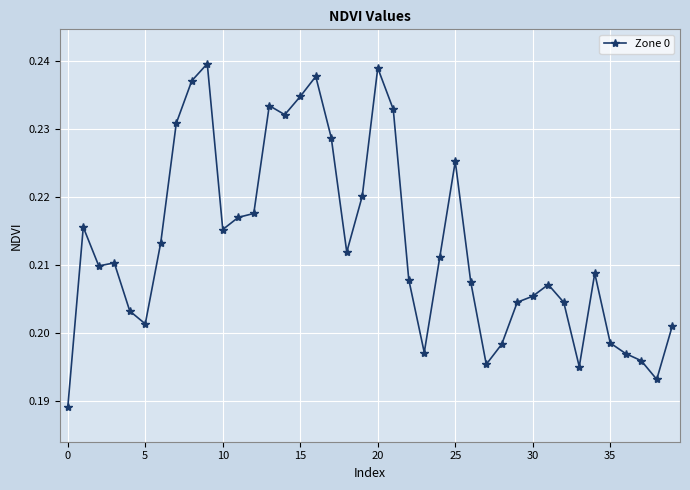

How many values are between 0 and 1?

40